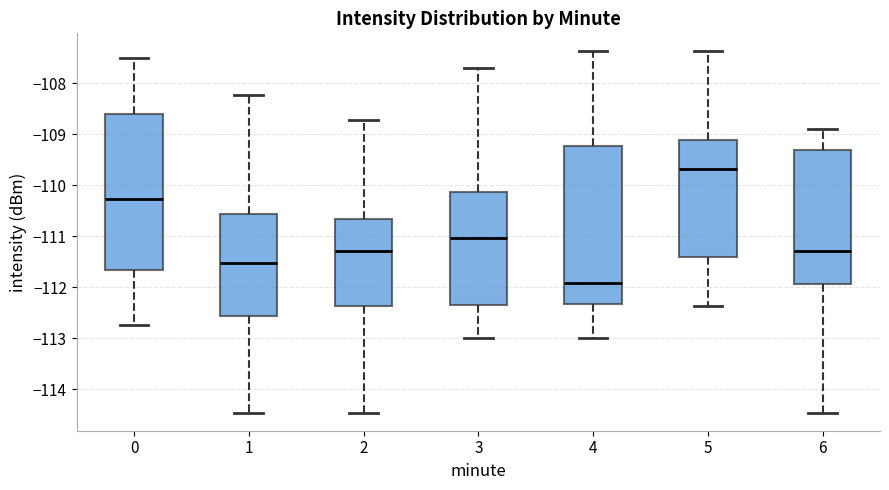

Which box's median line is the highest?

5